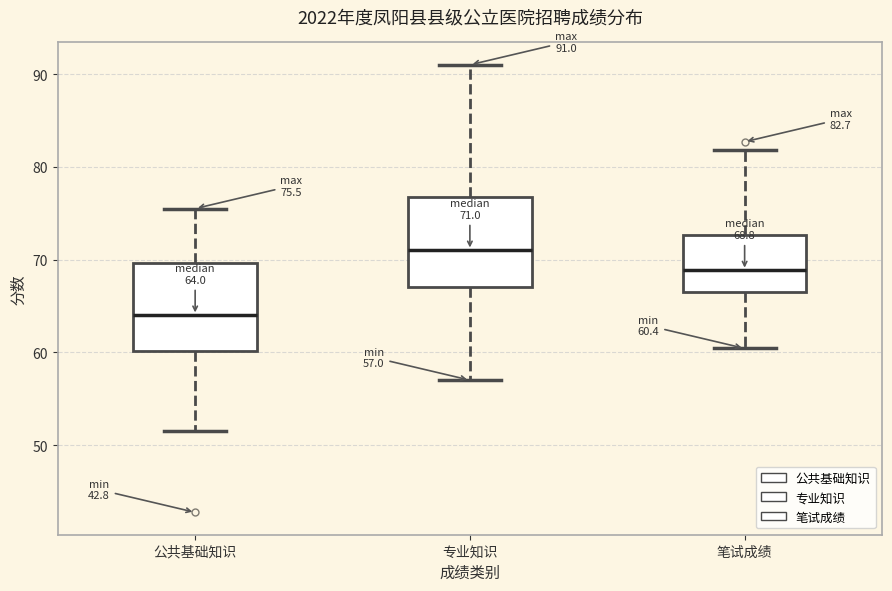

Which box's median line is the lowest?

公共基础知识